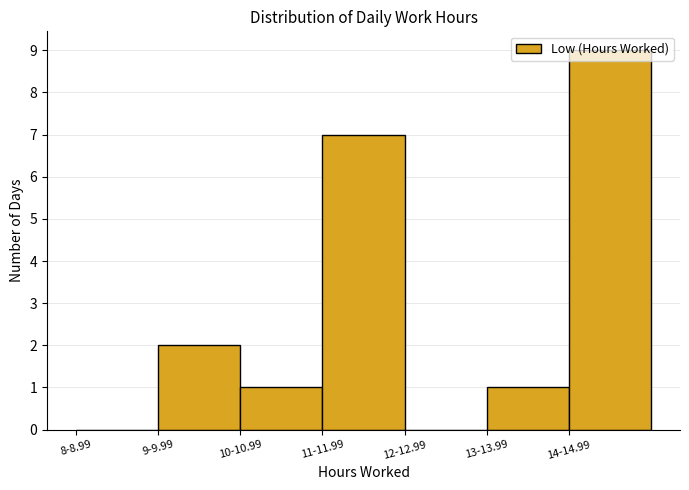

What is the greatest value displayed?

9